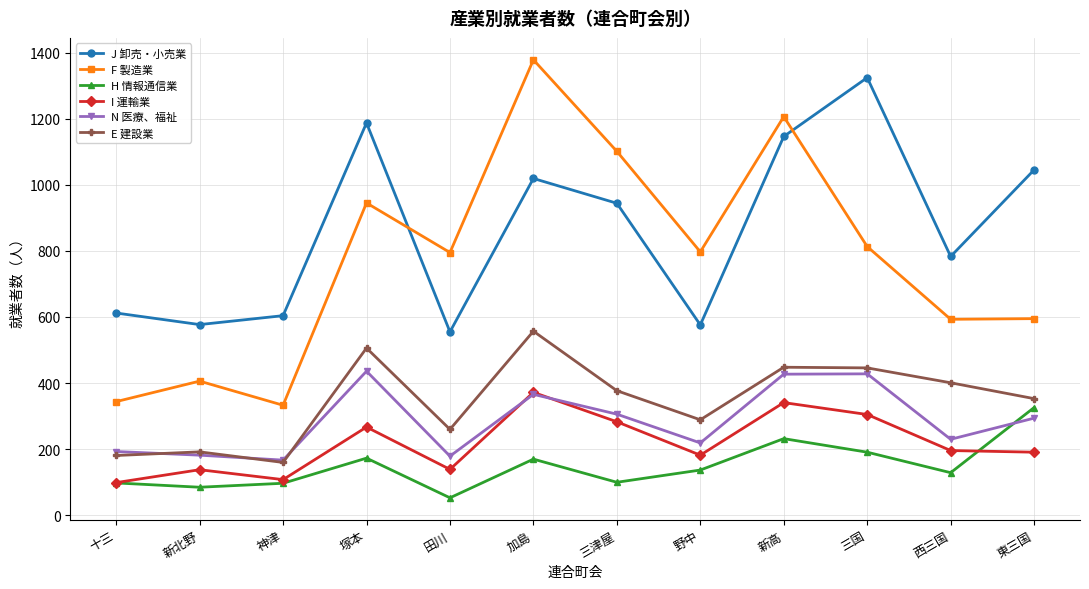

True or false: F 製造業 and N 医療、福祉 cross at least once.

False